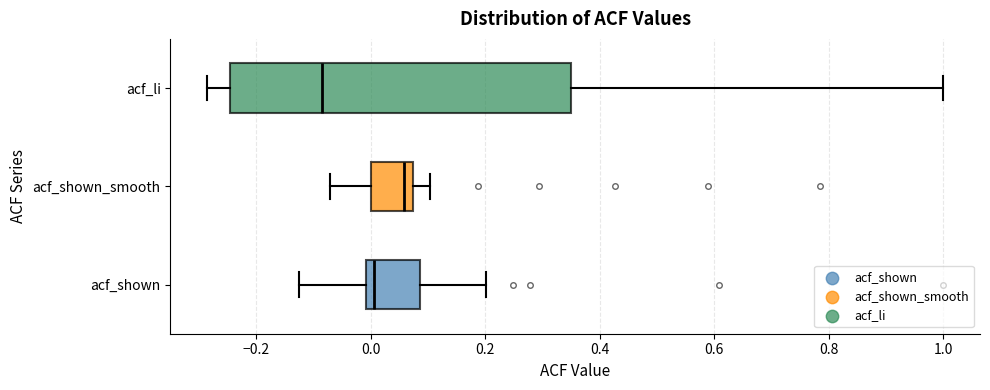

Which box has the furthest to the right median line?

acf_shown_smooth